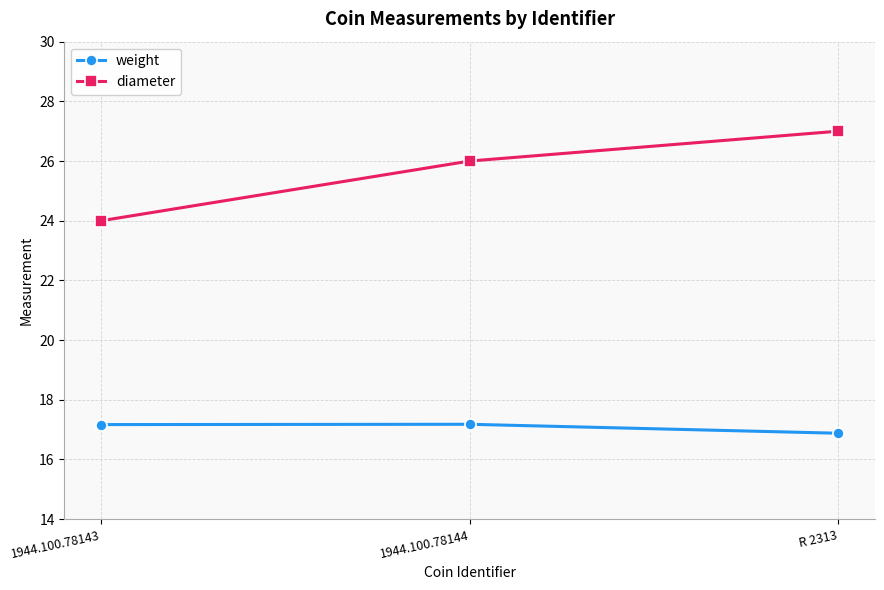

What position from the left is 1944.100.78144?

2